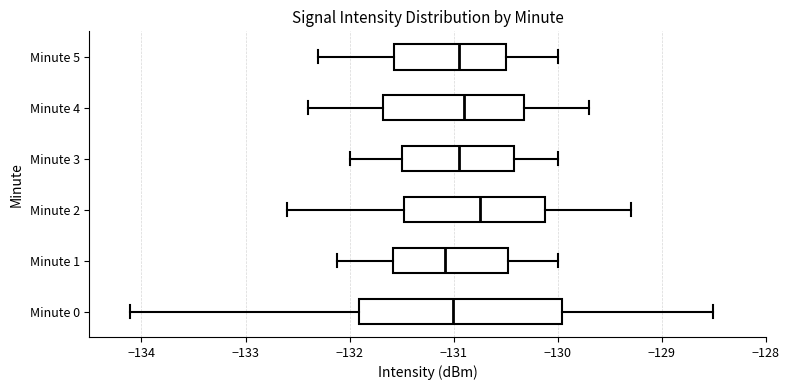

Reading bottom to top, read every box against the x-axis: the position of its median line, the range the box covers, and the ends of its whiskers. The values are not printed on the chart, so give them approximately, as read against the axis.

Minute 0: median -131.0, box -131.9 to -130.0, whiskers -134.1 to -128.5
Minute 1: median -131.1, box -131.6 to -130.5, whiskers -132.1 to -130.0
Minute 2: median -130.7, box -131.5 to -130.1, whiskers -132.6 to -129.3
Minute 3: median -130.9, box -131.5 to -130.4, whiskers -132.0 to -130.0
Minute 4: median -130.9, box -131.7 to -130.3, whiskers -132.4 to -129.7
Minute 5: median -130.9, box -131.6 to -130.5, whiskers -132.3 to -130.0